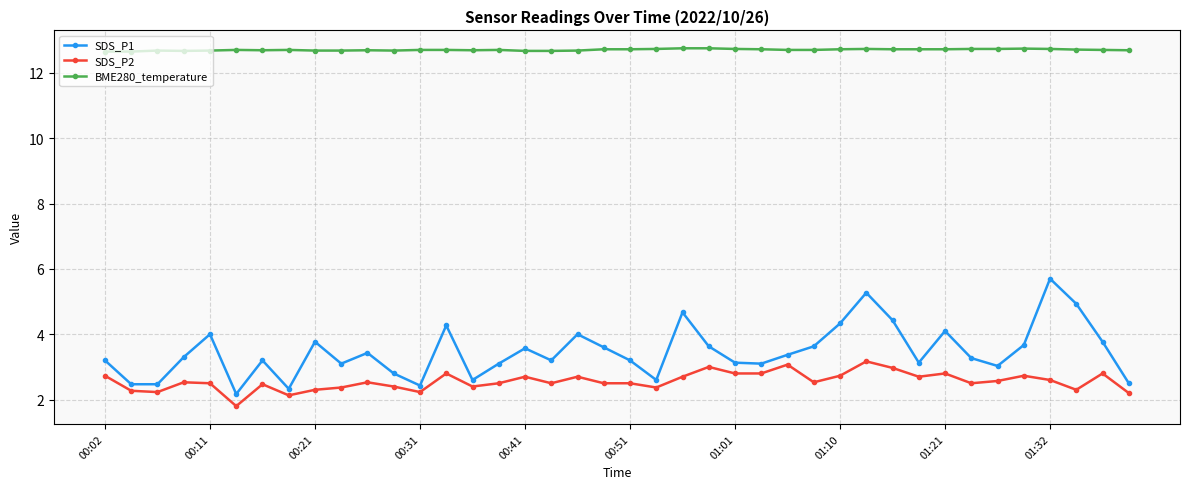

What is the value of the SDS_P1 point at the 29th from the left?

4.3